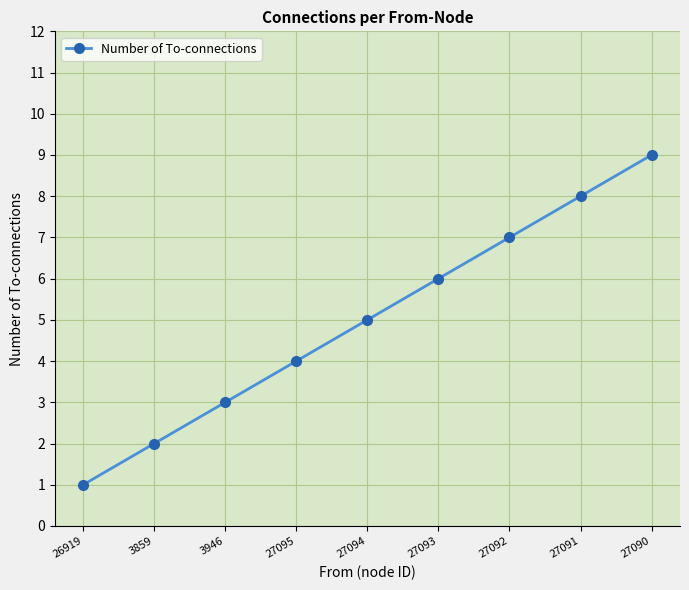

Reading right to left, transcribe all the data shown in this chart.

27090=9	27091=8	27092=7	27093=6	27094=5	27095=4	3946=3	3859=2	26919=1